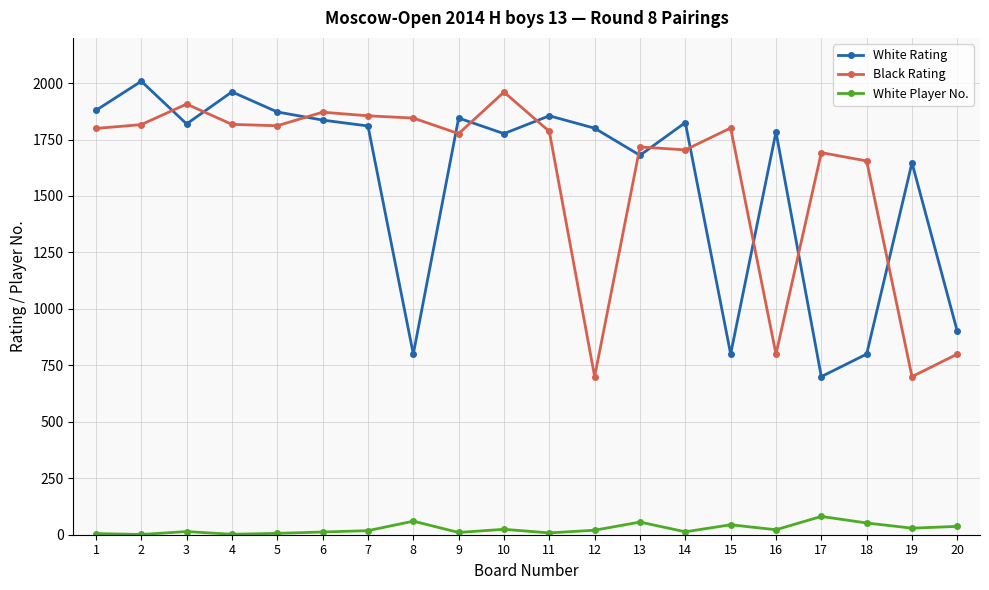

Is the value of White Rating at 13 greater than the value of Black Rating at 1?

No